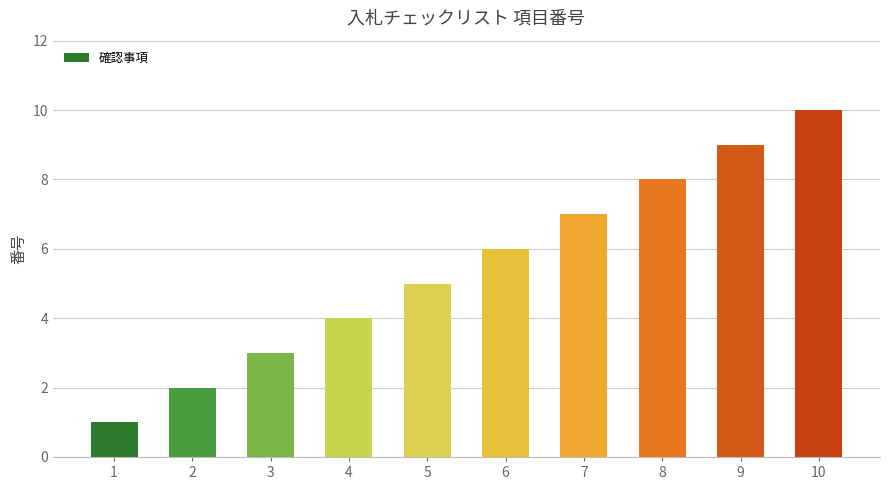

What is the ratio of the value at 6 to the value at 3?

2.0